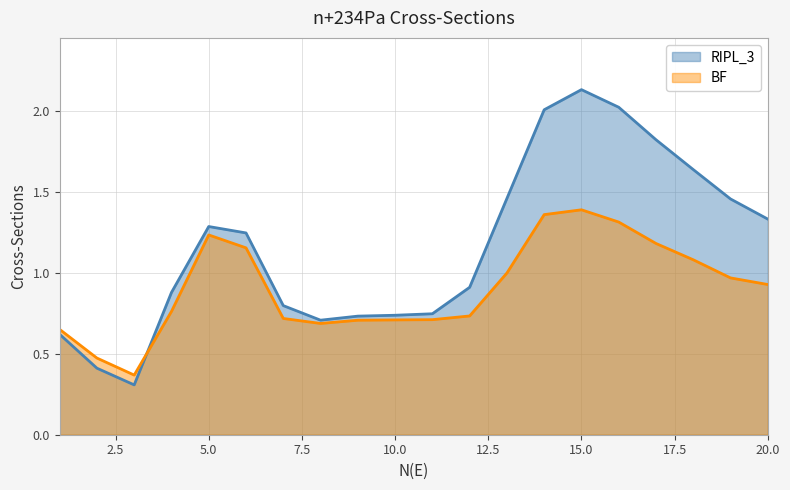

True or false: BF has a value of 0.7 at 11.

True